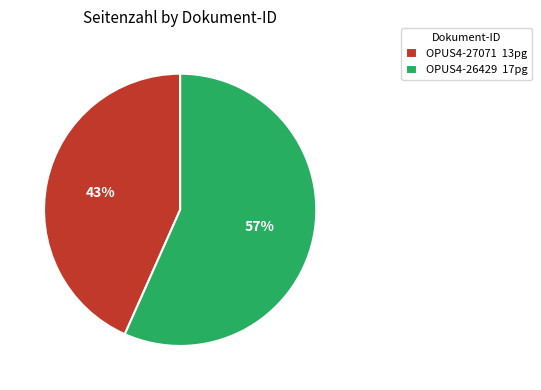

Which category has the biggest portion of the pie?

OPUS4-26429